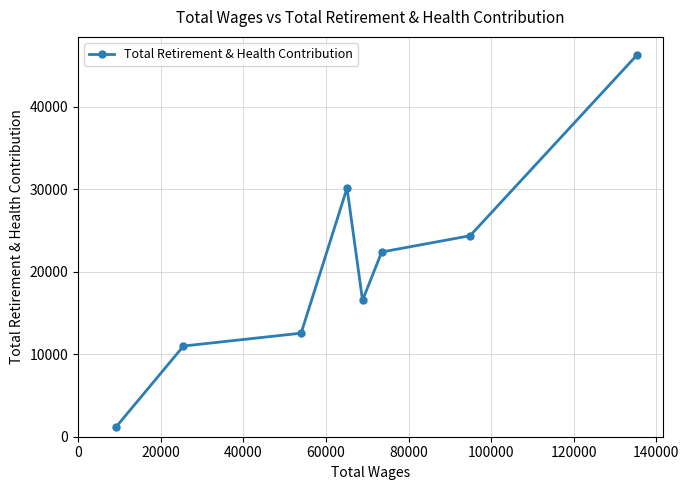

Reading left to right, transcribe all the data shown in this chart.

1190	10990	12546	30129	16525	22383	24352	46194